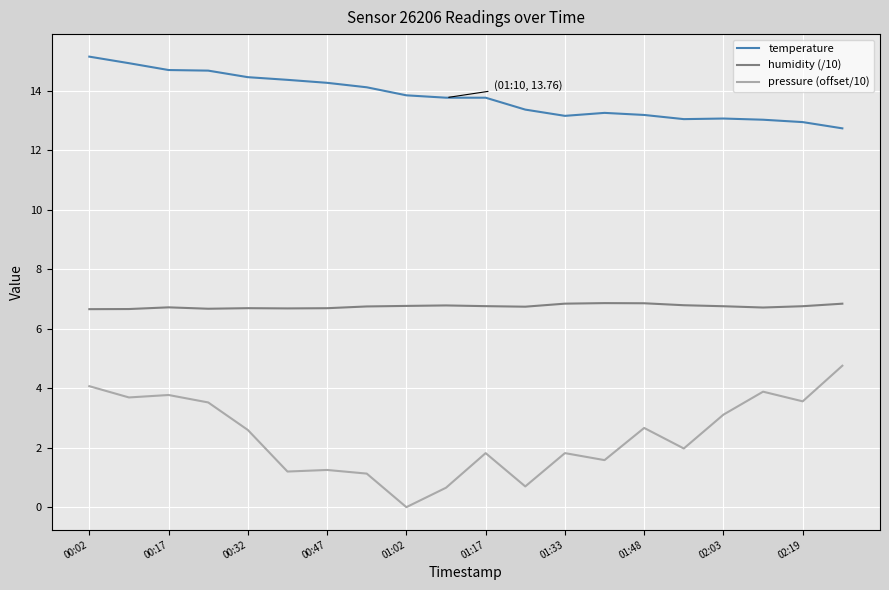

What is the highest value of the pressure (offset/10) series?

4.8